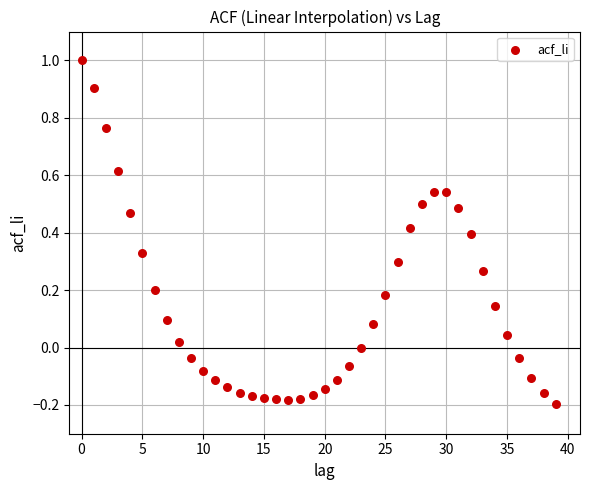

What is the range of Y values (max minus min)?

1.2